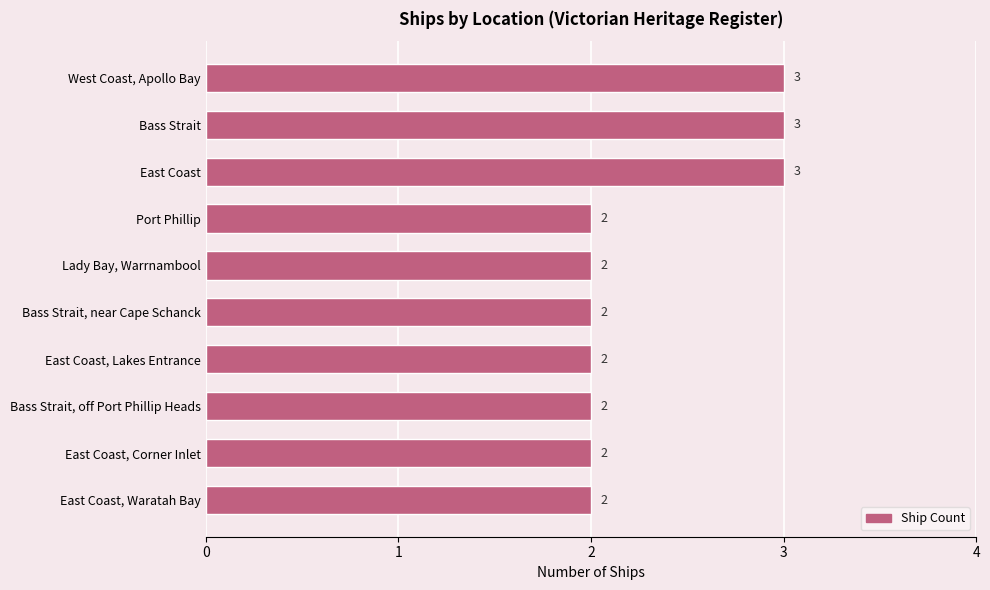

What is the difference between the maximum and minimum values?

1